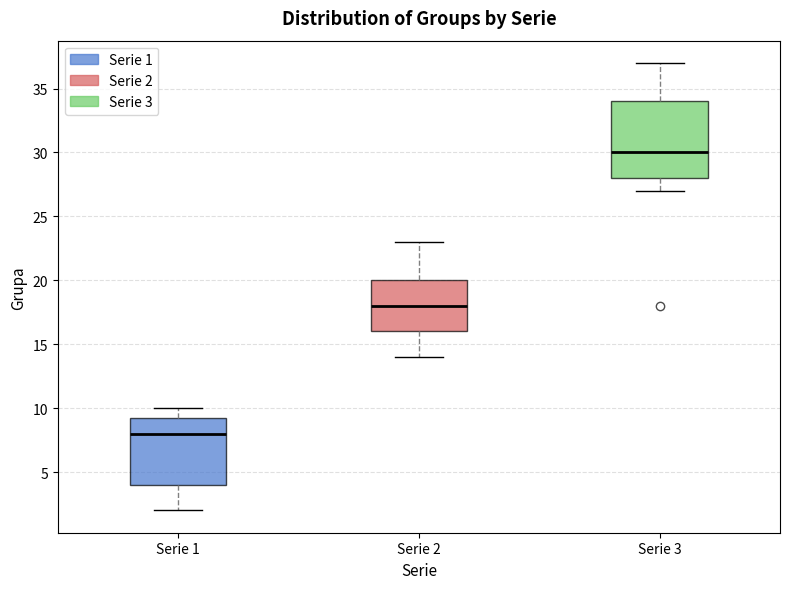

Where is the upper edge of the box for Serie 1 on the y-axis? The values are not printed on the chart, so give them approximately, as read against the axis.

9.5